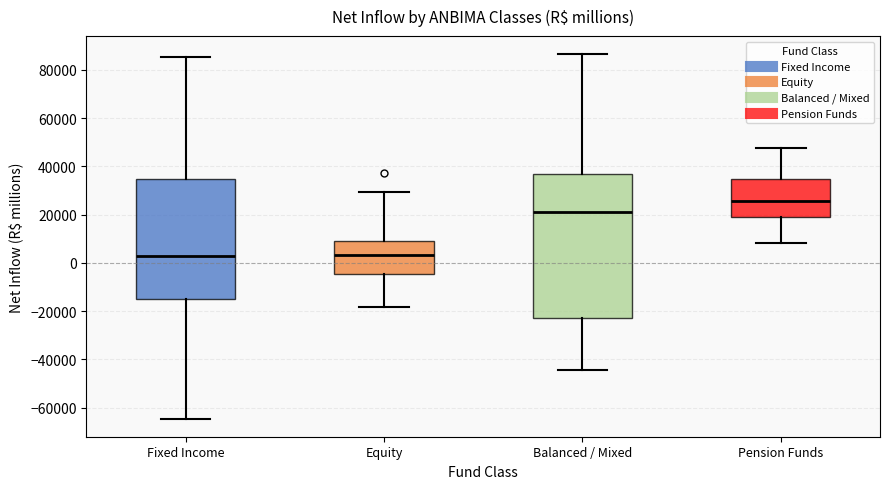

Reading left to right, read every box against the y-axis: the position of its median line, the range the box covers, and the ends of its whiskers. The values are not printed on the chart, so give them approximately, as read against the axis.

Fixed Income: median 2000, box -14000 to 34000, whiskers -64000 to 86000
Equity: median 4000, box -4000 to 10000, whiskers -18000 to 30000
Balanced / Mixed: median 22000, box -22000 to 36000, whiskers -44000 to 86000
Pension Funds: median 26000, box 20000 to 34000, whiskers 8000 to 48000